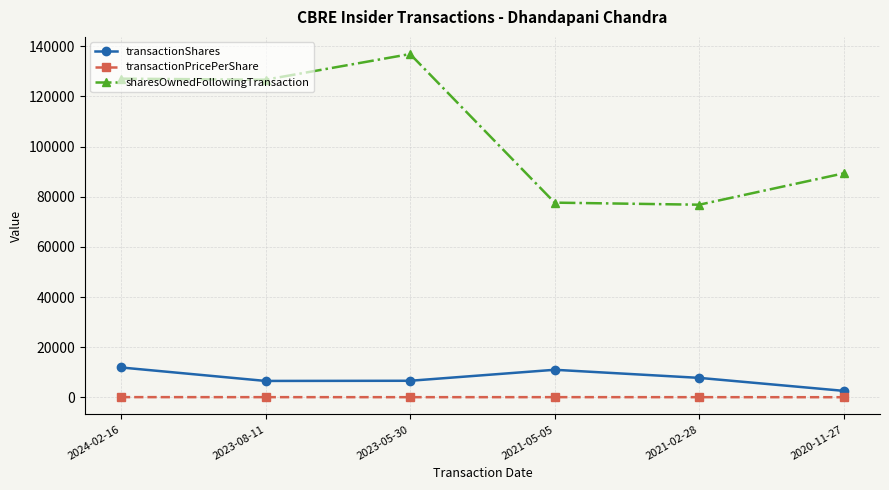

What are all the series names shown in the legend?

transactionShares, transactionPricePerShare, sharesOwnedFollowingTransaction